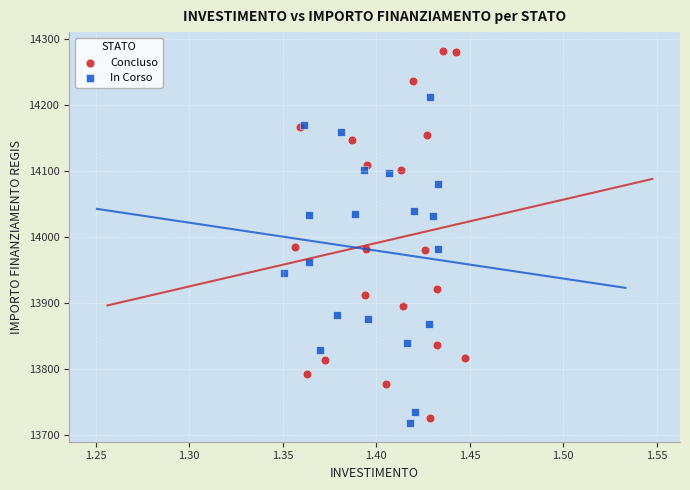

Which series has the largest Y range (max minus min)?

Concluso